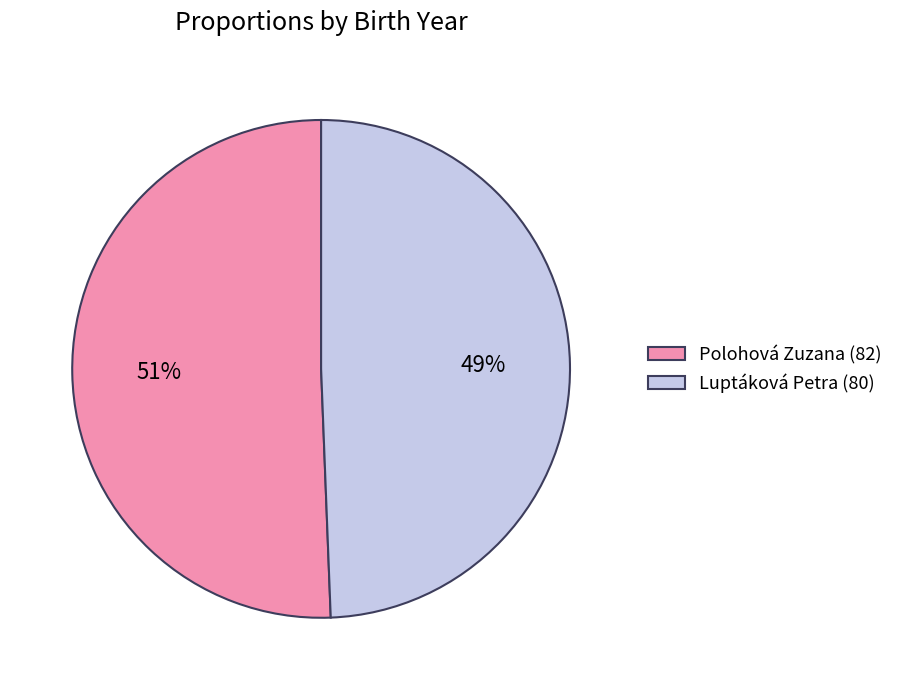

Does Luptáková Petra account for over 50% of the chart?

No